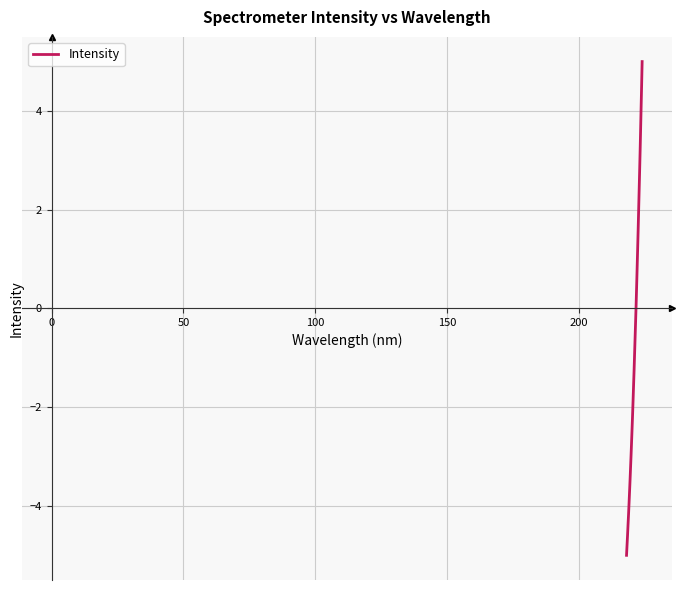

How many values are below 0?

19